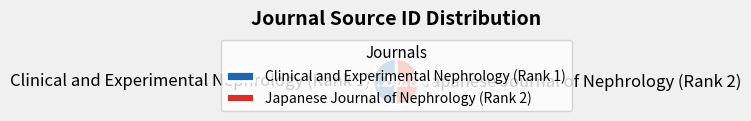

Is there any slice that represents more than half of the pie?

Yes